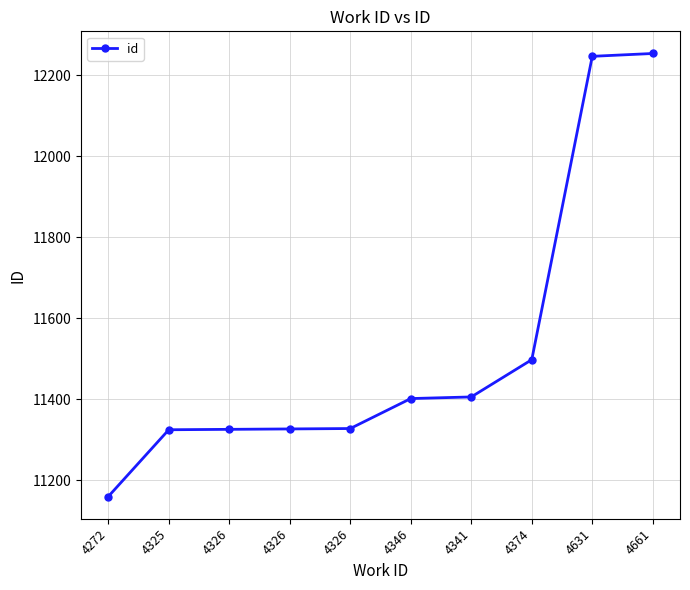

How many values are below 11402?

5